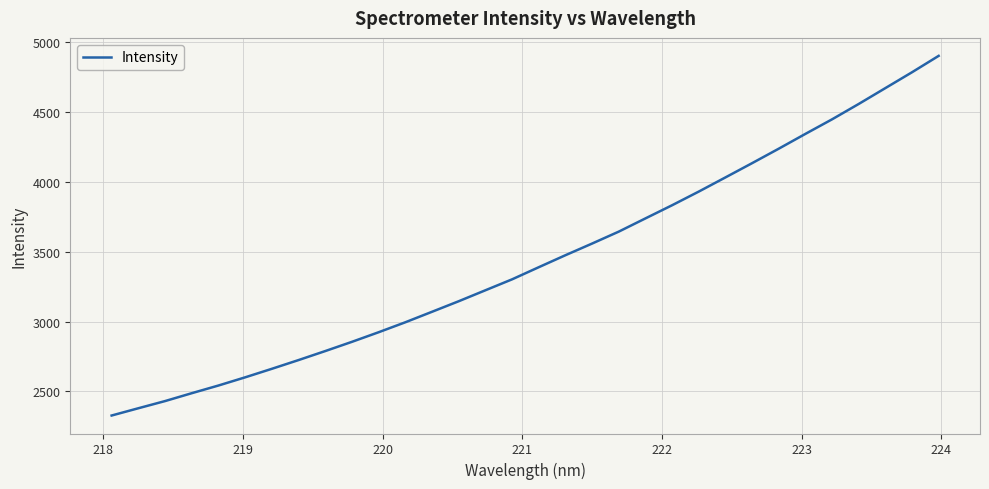

What is the smallest value displayed?

2328.1